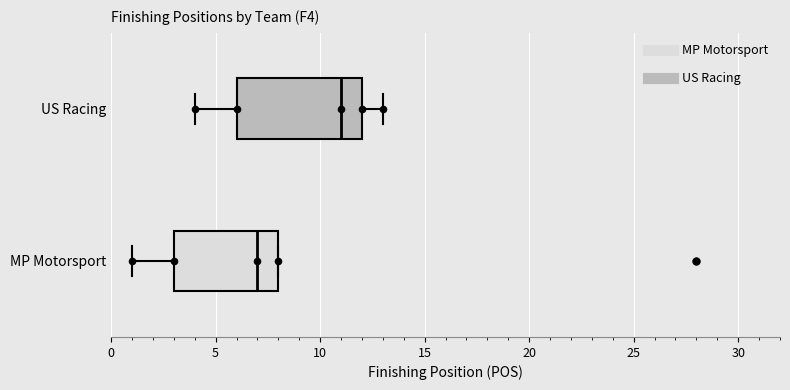

Where is the left edge of the box for MP Motorsport on the x-axis? The values are not printed on the chart, so give them approximately, as read against the axis.

3